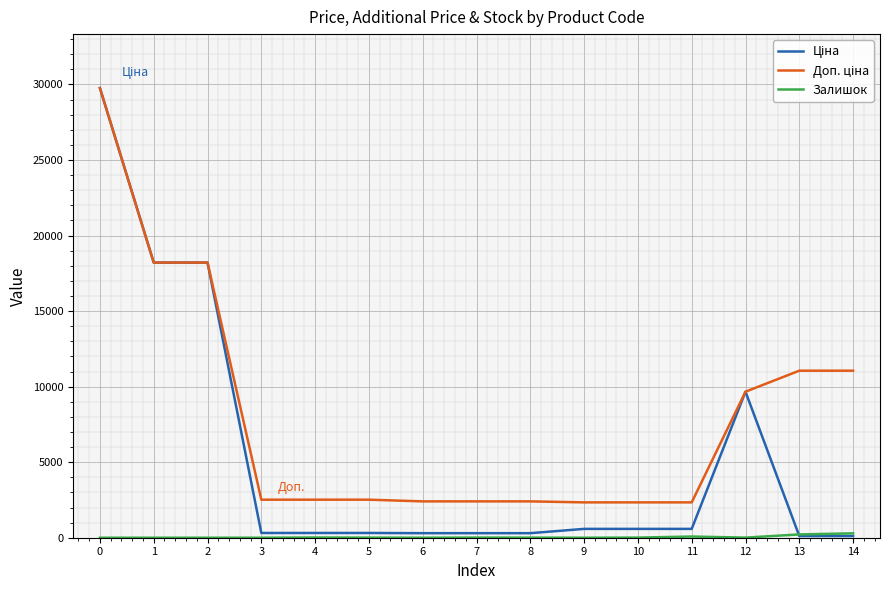

Which series changed the most between 4 and 12?

Ціна